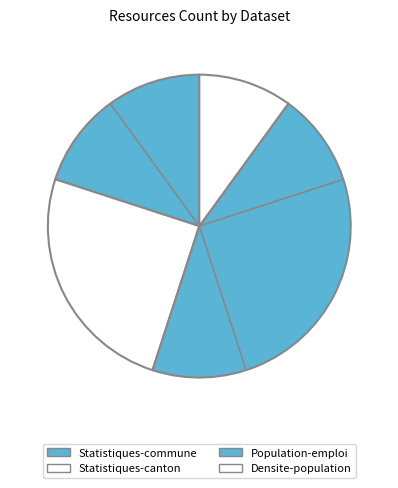

Rank the categories by value from highest to lowest.

Population-emploi, Statistiques-canton, Statistiques-commune, Densite-population